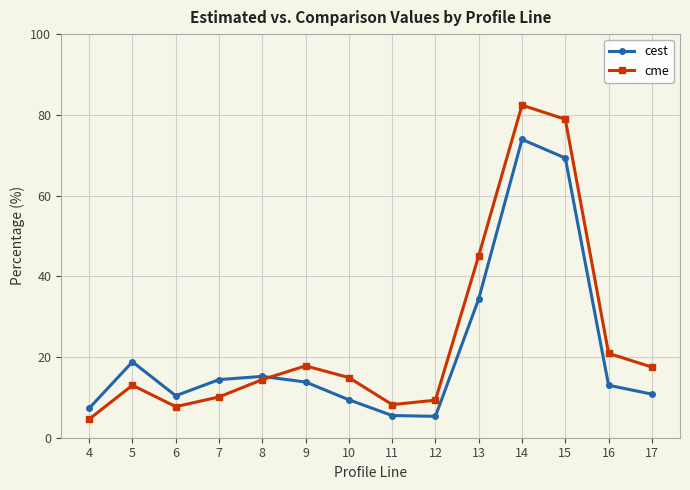

List the series in order of their peak value, highest first.

cme, cest